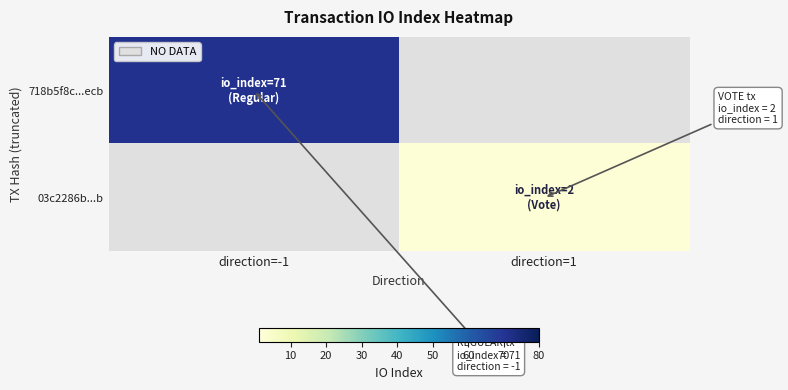

Rank the series by their average value, from lowest to highest.

03c2286b...b, 718b5f8c...ecb